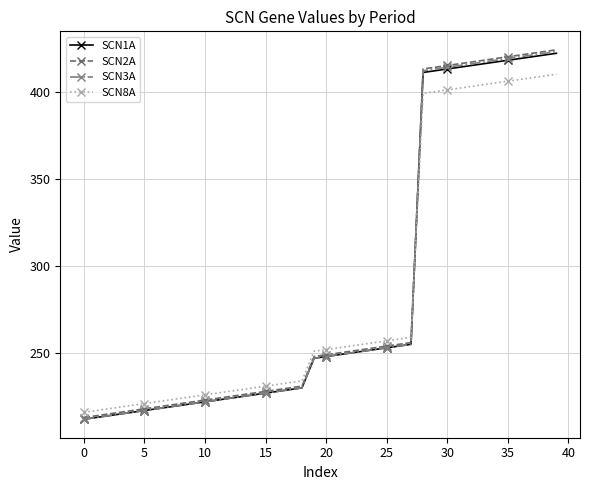

What is the minimum value shown in the chart?

212